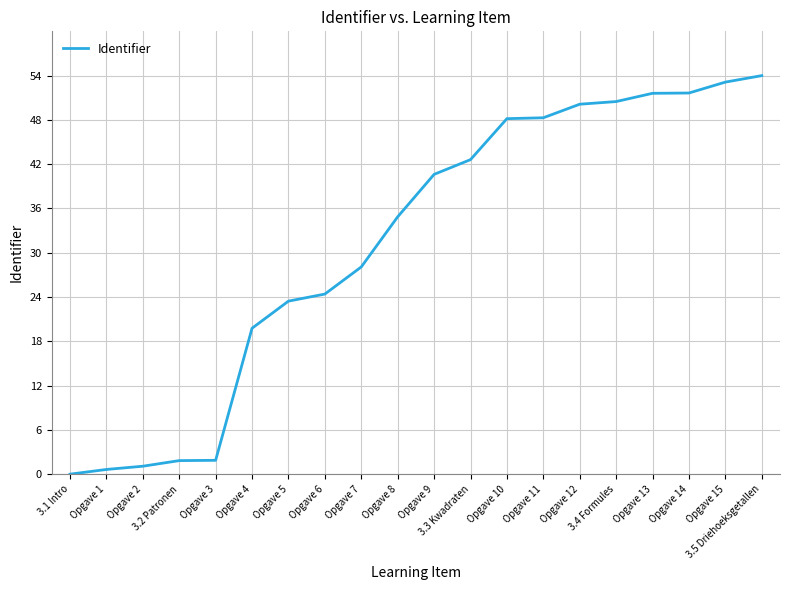

Does the chart have visible grid lines?

Yes